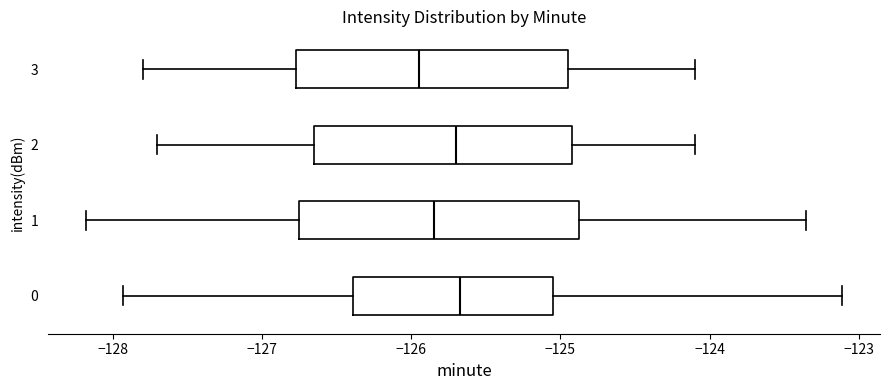

Reading bottom to top, read every box against the x-axis: the position of its median line, the range the box covers, and the ends of its whiskers. The values are not printed on the chart, so give them approximately, as read against the axis.

0: median -125.7, box -126.4 to -125.1, whiskers -127.9 to -123.1
1: median -125.8, box -126.7 to -124.9, whiskers -128.2 to -123.4
2: median -125.7, box -126.6 to -124.9, whiskers -127.7 to -124.1
3: median -125.9, box -126.8 to -124.9, whiskers -127.8 to -124.1